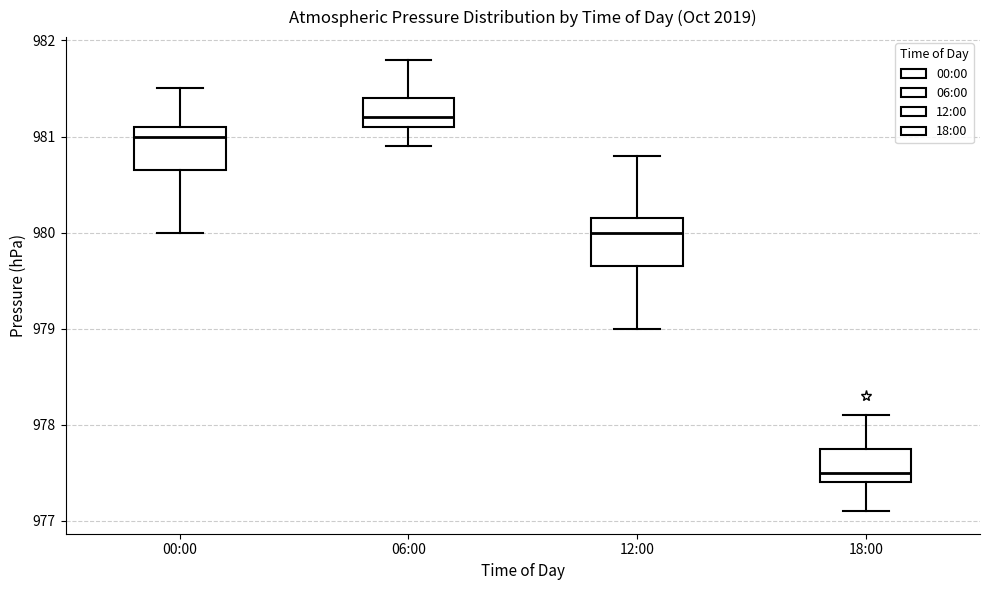

Which box has the highest median line?

06:00